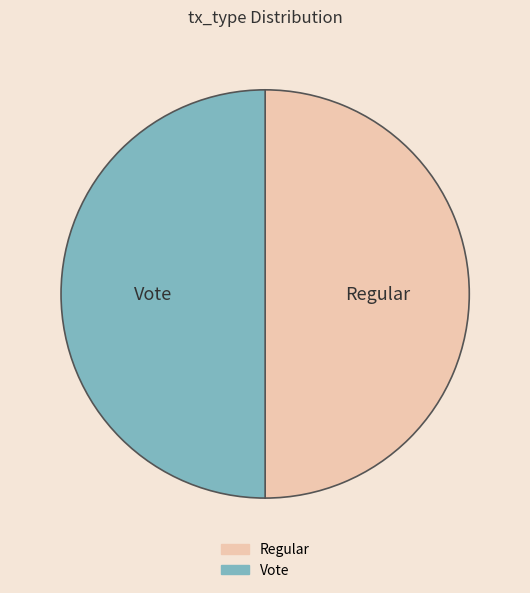

True or false: Vote accounts for 50% of the total.

True